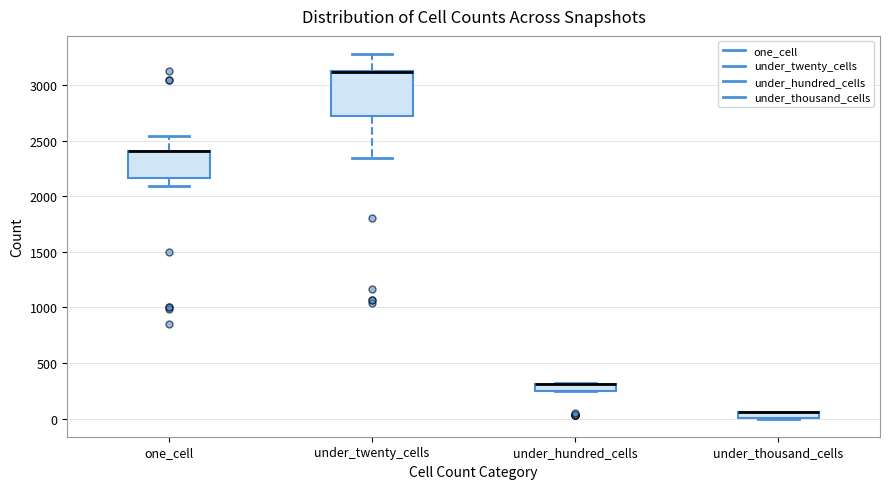

Comparing the boxes themselves (not the whiskers), which one is the tallest?

under_twenty_cells